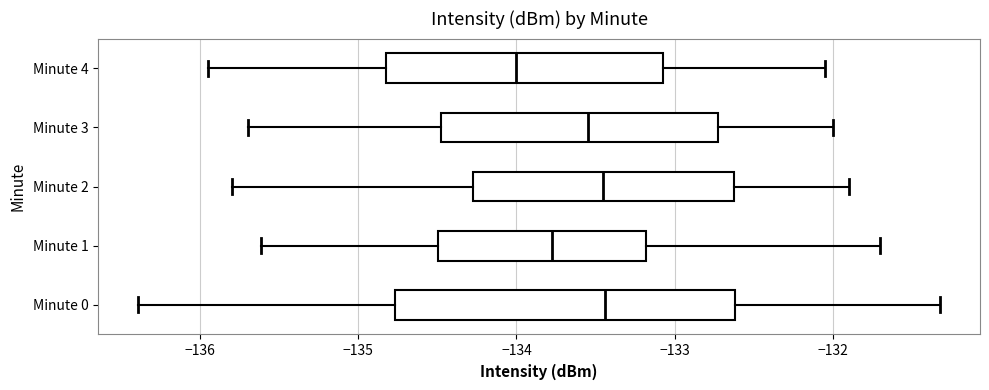

Where does the left whisker of the box for Minute 1 end on the x-axis? The values are not printed on the chart, so give them approximately, as read against the axis.

-135.6